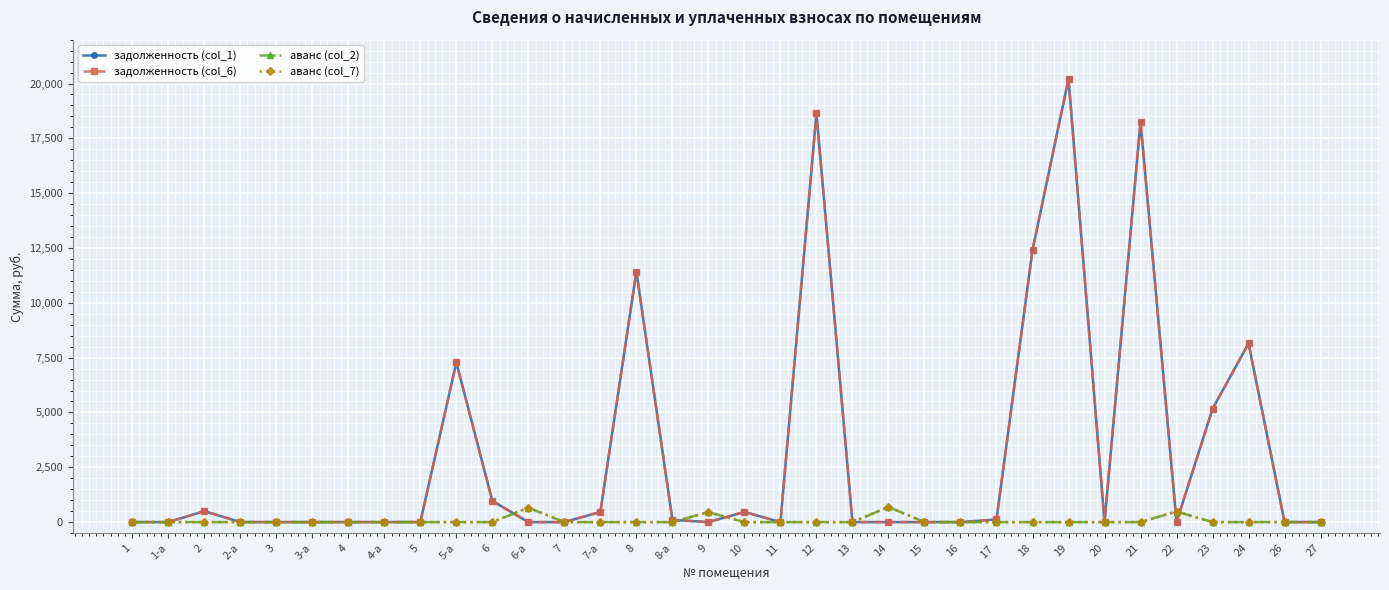

Is this an area chart (filled region under the line)?

No